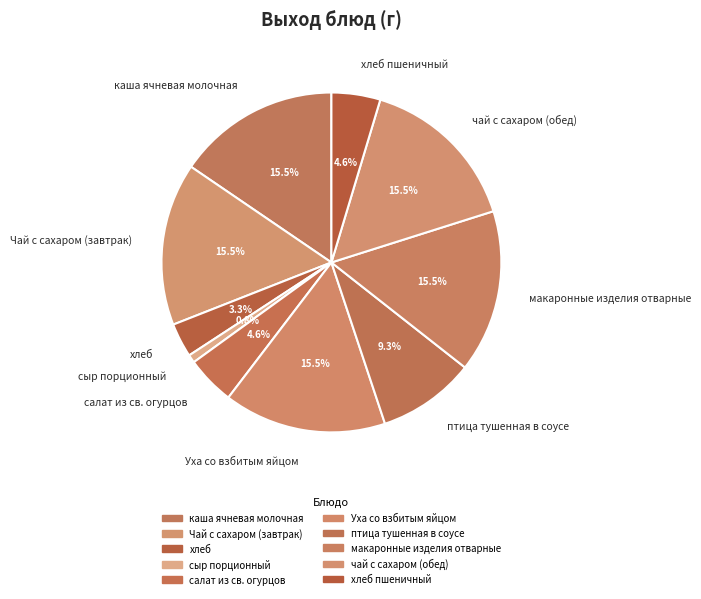

To the nearest percent, what is the combined percentage of птица тушенная в соусе and салат из св. огурцов?

14%